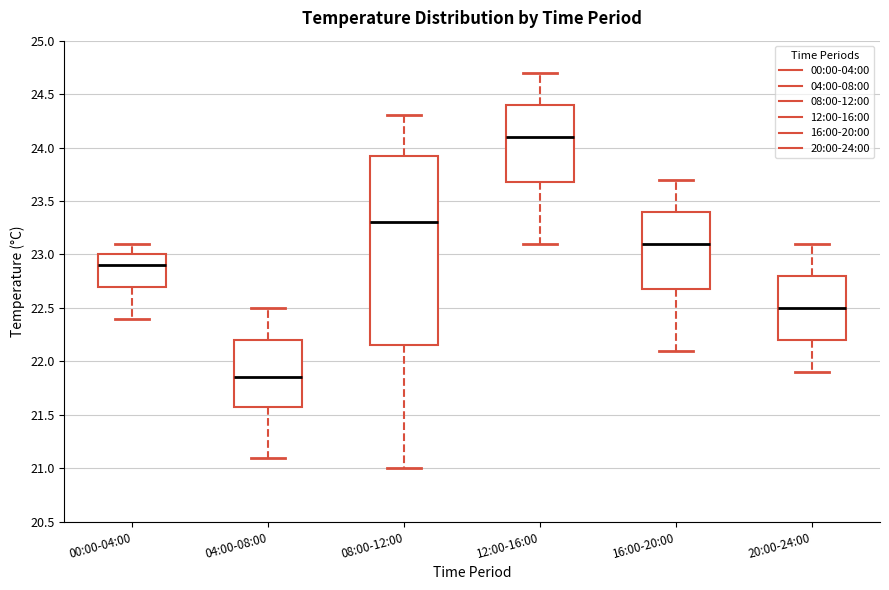

Where is the upper edge of the box for 12:00-16:00 on the y-axis? The values are not printed on the chart, so give them approximately, as read against the axis.

24.40